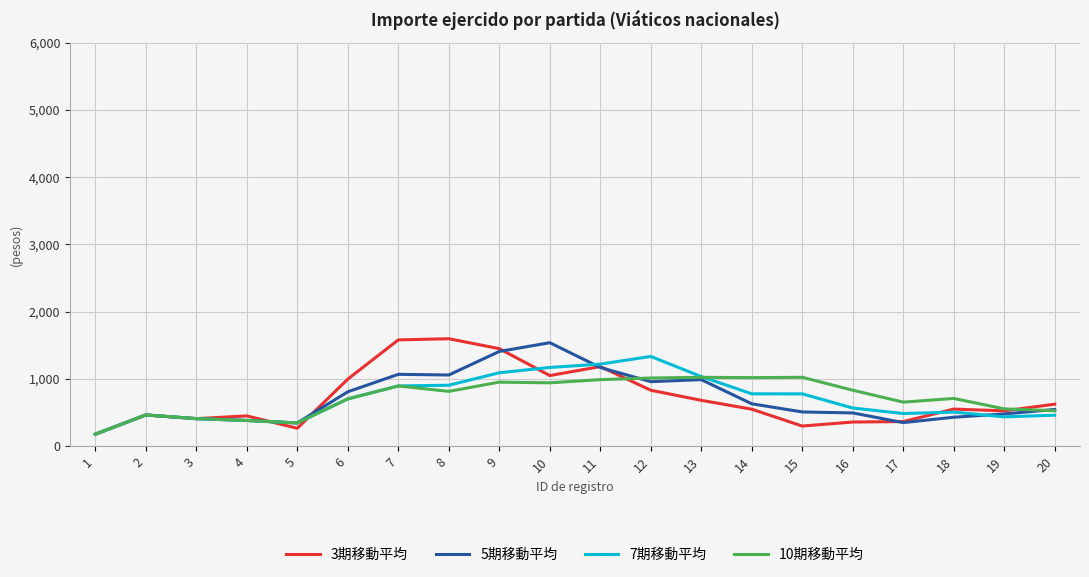

The value of 10期移動平均 at 14 is 1724.7. True or false?

False